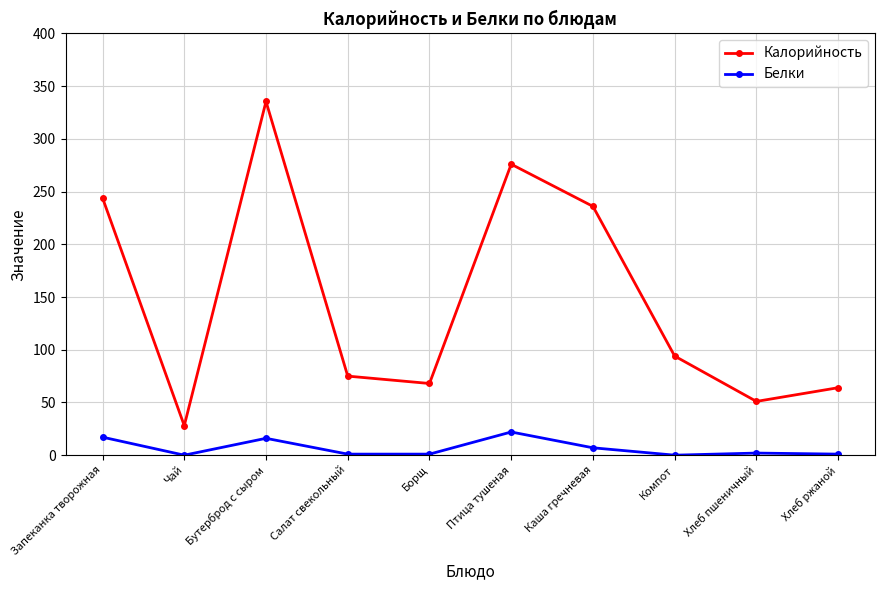

What is the value of the Калорийность point at the 6th from the left?

276.0